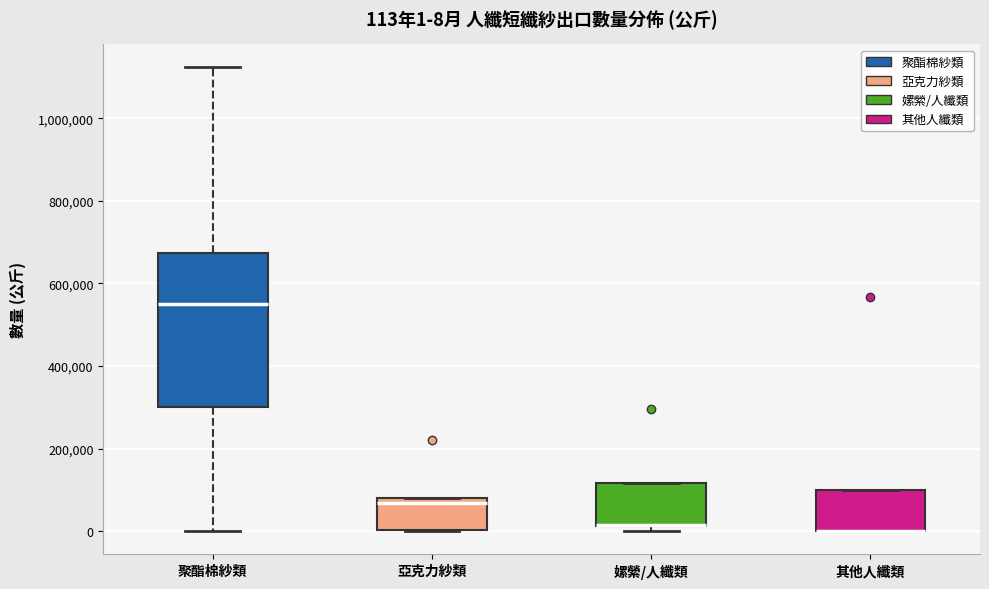

Which box is the tallest, from its lower edge to its upper edge?

聚酯棉紗類